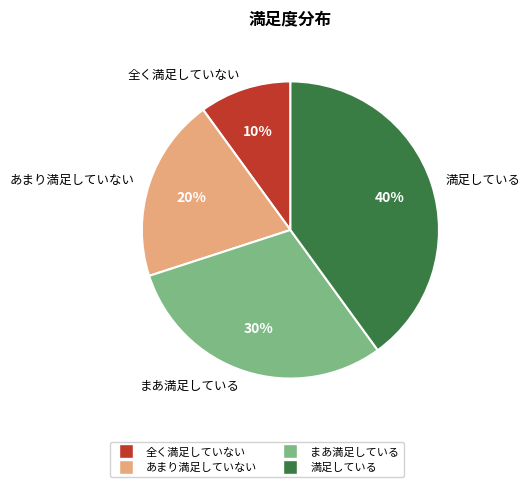

Count the number of slices in the pie.

4